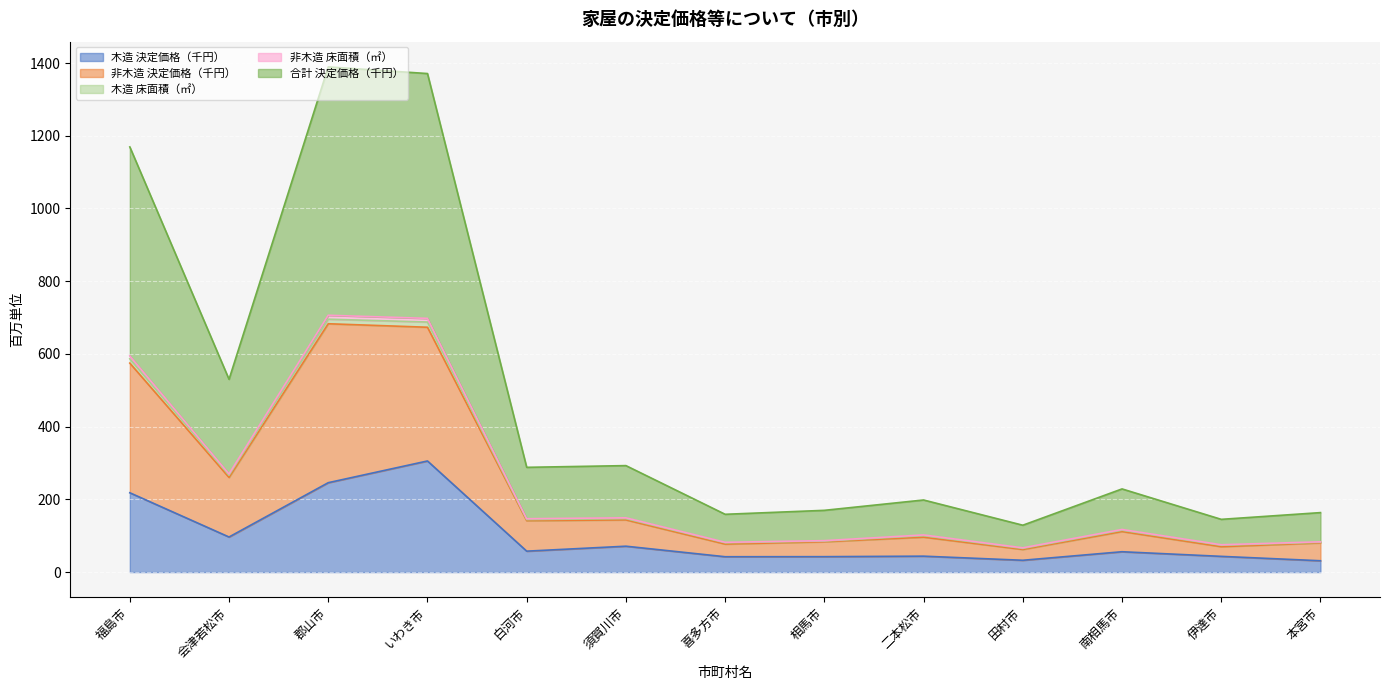

Reading left to right, extract all data points from this chart.

木造 決定価格（千円）: 福島市=218.1	会津若松市=96.4	郡山市=245.8	いわき市=305.6	白河市=57.5	須賀川市=71.2	喜多方市=42.2	相馬市=42.4	二本松市=43.8	田村市=32.5	南相馬市=55.9	伊達市=43.2	本宮市=31.1
非木造 決定価格（千円）: 福島市=574.7	会津若松市=260.2	郡山市=682.9	いわき市=673.3	白河市=141.4	須賀川市=143.5	喜多方市=77.0	相馬市=83.4	二本松市=96.1	田村市=62.2	南相馬市=111.5	伊達市=69.9	本宮市=80.2
木造 床面積（㎡）: 福島市=586.6	会津若松市=266.4	郡山市=695.5	いわき市=687.7	白河市=144.4	須賀川市=147.0	喜多方市=80.7	相馬市=85.4	二本松市=100.2	田村市=65.1	南相馬市=115.2	伊達市=73.8	本宮市=81.9
非木造 床面積（㎡）: 福島市=594.6	会津若松市=269.9	郡山市=706.3	いわき市=697.7	白河市=146.7	須賀川市=149.2	喜多方市=81.9	相馬市=86.4	二本松市=102.2	田村市=66.7	南相馬市=117.2	伊達市=75.1	本宮市=83.3
合計 決定価格（千円）: 福島市=1169.2	会津若松市=530.1	郡山市=1389.2	いわき市=1371.0	白河市=288.1	須賀川市=292.8	喜多方市=158.9	相馬市=169.8	二本松市=198.2	田村市=128.9	南相馬市=228.7	伊達市=145.0	本宮市=163.5